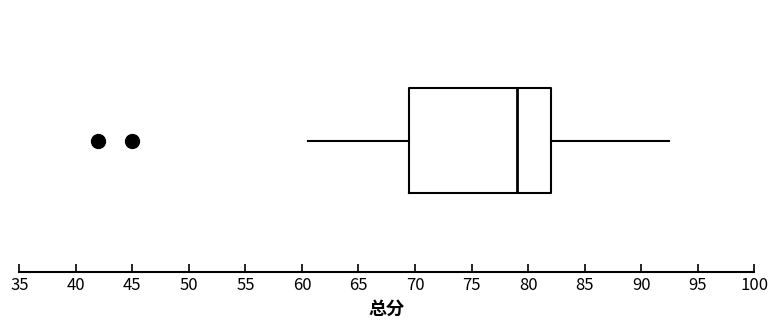

Where does the right whisker of the box end on the x-axis? The values are not printed on the chart, so give them approximately, as read against the axis.

92.5